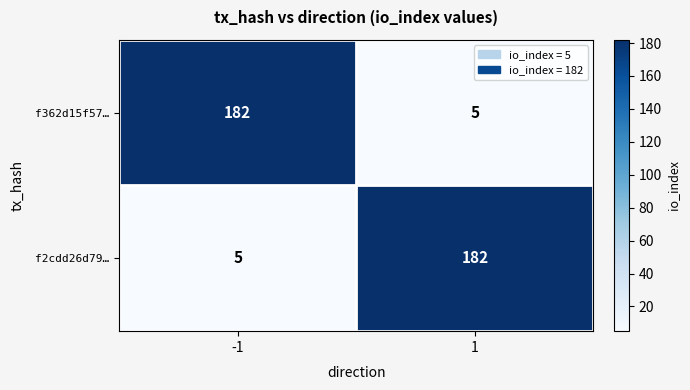

Reading right to left, list all the values displayed in this chart.

f362d15f57…: 5	182
f2cdd26d79…: 182	5